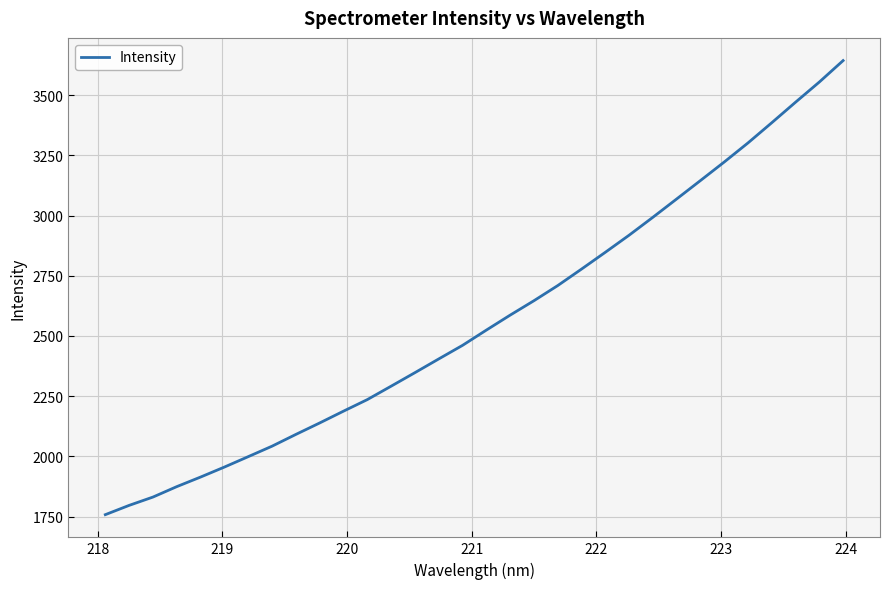

Count the number of categories in the chart.

32